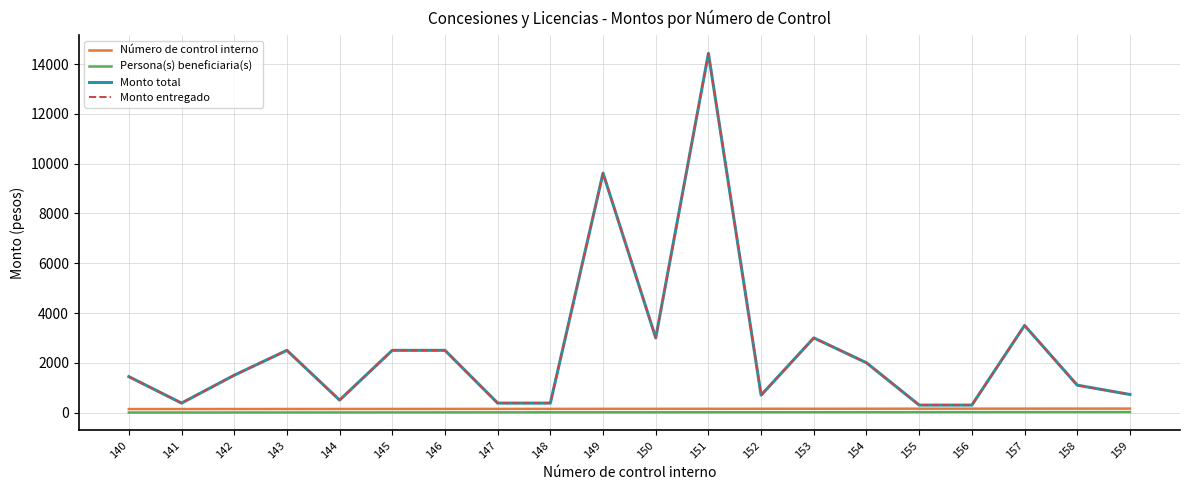

What is the value of the Número de control interno point at the 9th from the left?

148